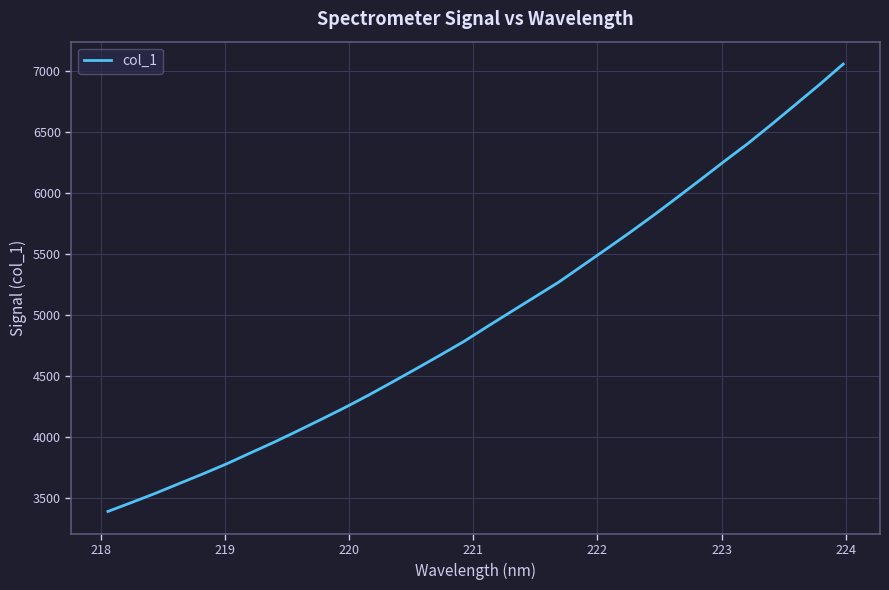

What is the sum of all values?

159350.6